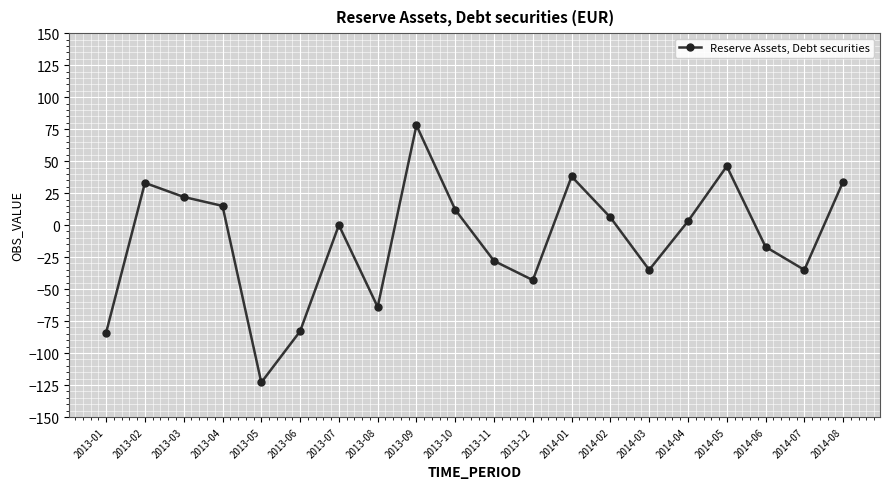

True or false: the data has more than 2 interior local peaks.

True